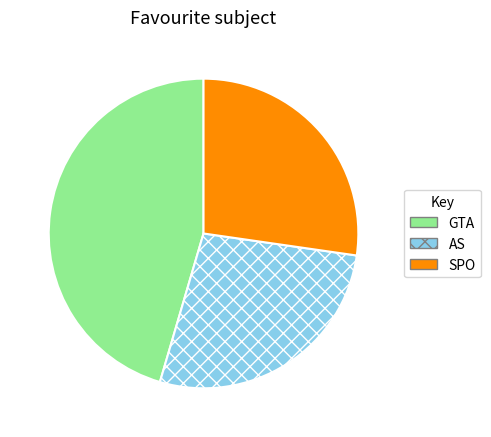

Combined, do GTA and AS account for over 50%?

Yes